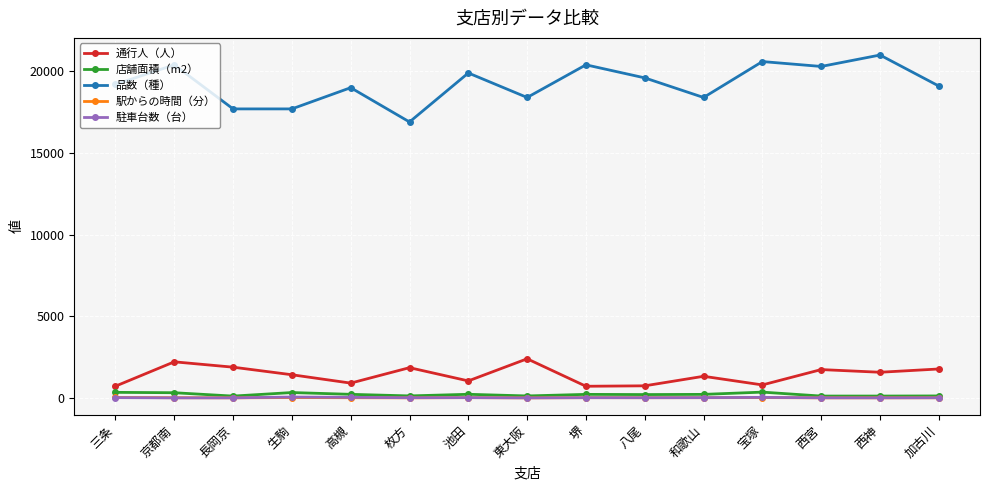

True or false: 駅からの時間（分） and 品数（種） intersect in this chart.

False